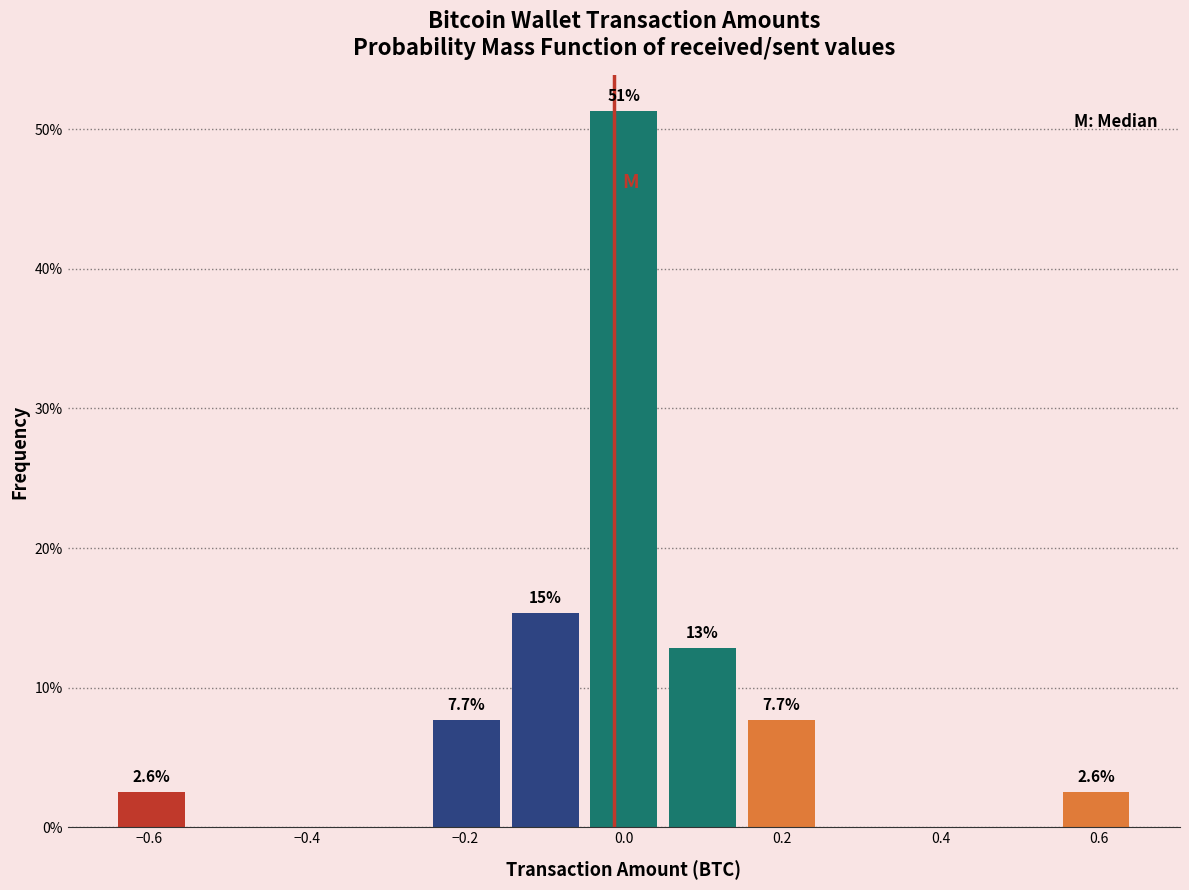

Which range on the x-axis has the tallest bar?

-0.04 to 0.04